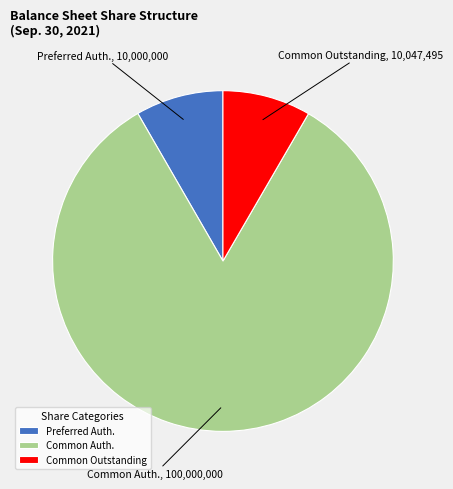

The Preferred Auth. slice represents 8% of the pie. True or false?

True